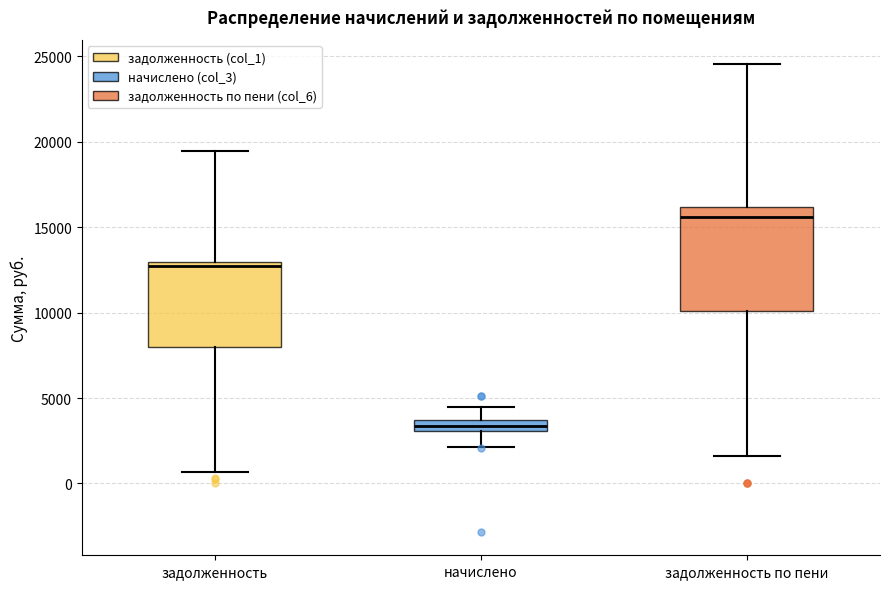

Where is the lower edge of the box for начислено on the y-axis? The values are not printed on the chart, so give them approximately, as read against the axis.

3000